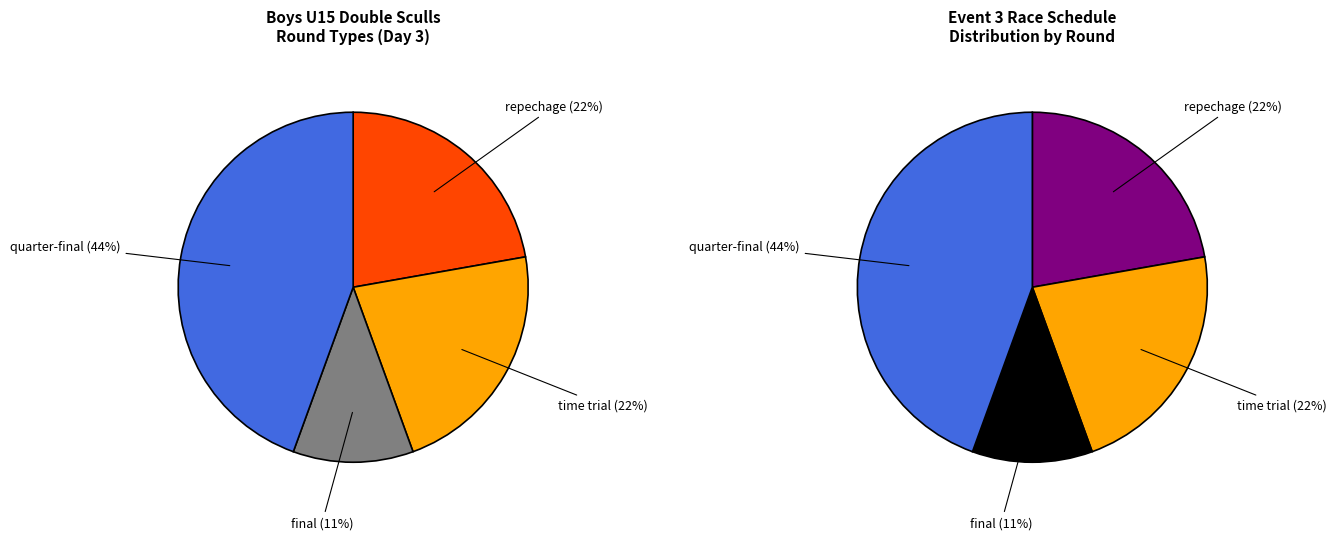

Is the sum of quarter-final and time trial greater than half?

Yes